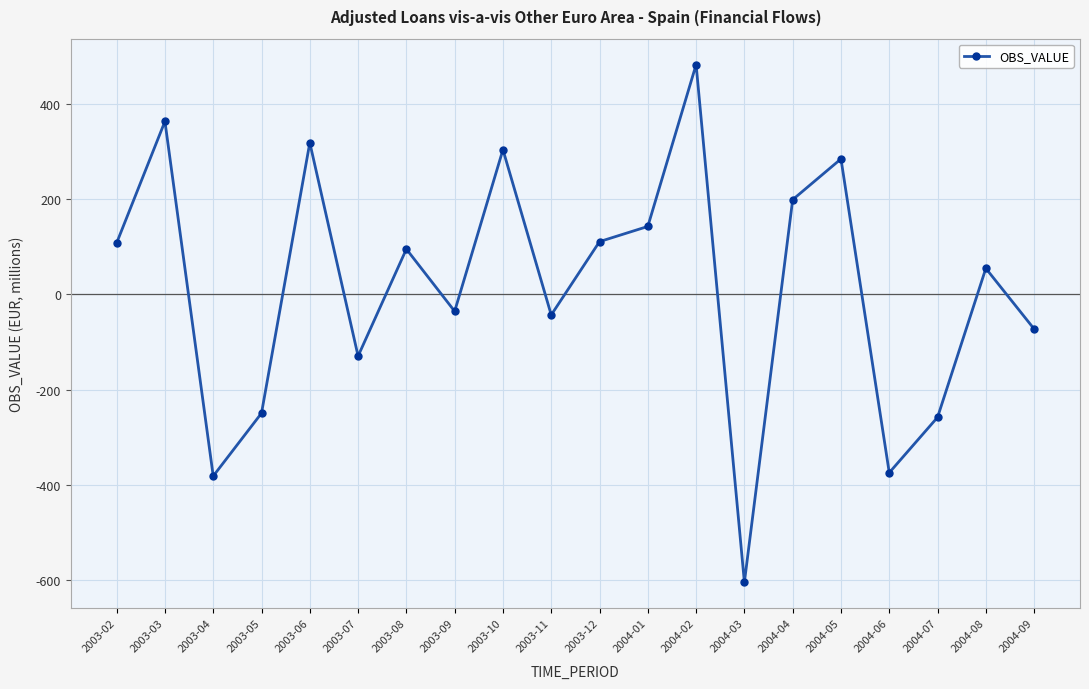

Which has a higher value, 2004-02 or 2003-08?

2004-02